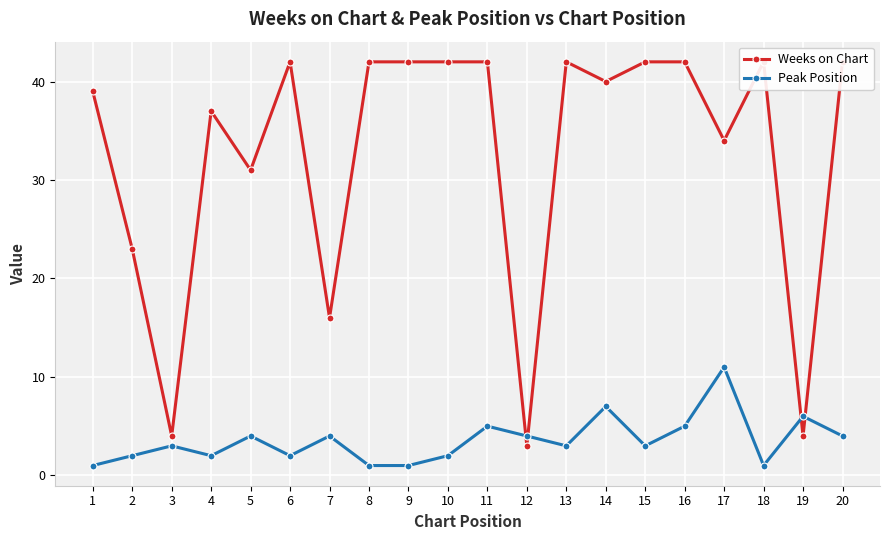

Is it true that Peak Position equals 2 at 14?

False